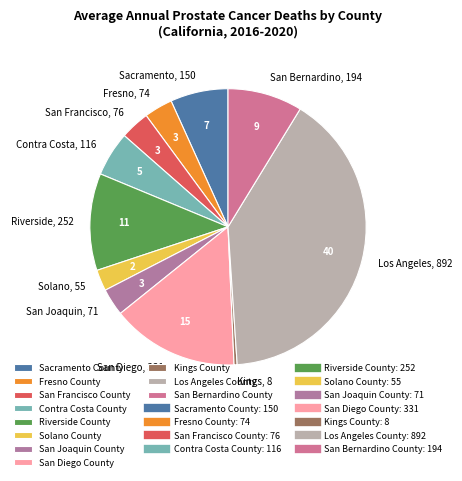

Is there a majority slice in this chart?

No